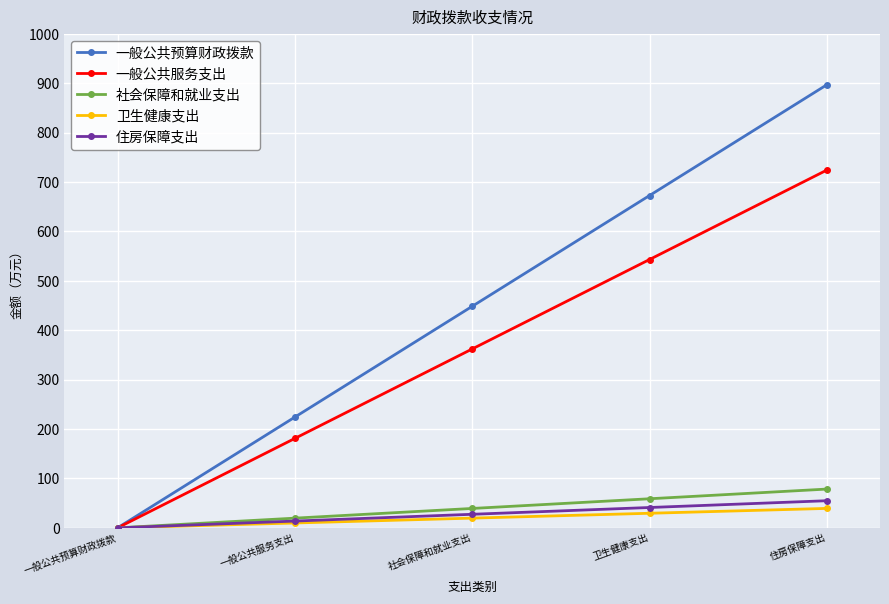

Reading right to left, transcribe all the data shown in this chart.

一般公共预算财政拨款: 住房保障支出=896.9	卫生健康支出=672.7	社会保障和就业支出=448.5	一般公共服务支出=224.2	一般公共预算财政拨款=0.0
一般公共服务支出: 住房保障支出=724.2	卫生健康支出=543.2	社会保障和就业支出=362.1	一般公共服务支出=181.1	一般公共预算财政拨款=0.0
社会保障和就业支出: 住房保障支出=78.5	卫生健康支出=58.9	社会保障和就业支出=39.2	一般公共服务支出=19.6	一般公共预算财政拨款=0.0
卫生健康支出: 住房保障支出=39.3	卫生健康支出=29.5	社会保障和就业支出=19.7	一般公共服务支出=9.8	一般公共预算财政拨款=0.0
住房保障支出: 住房保障支出=54.9	卫生健康支出=41.2	社会保障和就业支出=27.4	一般公共服务支出=13.7	一般公共预算财政拨款=0.0